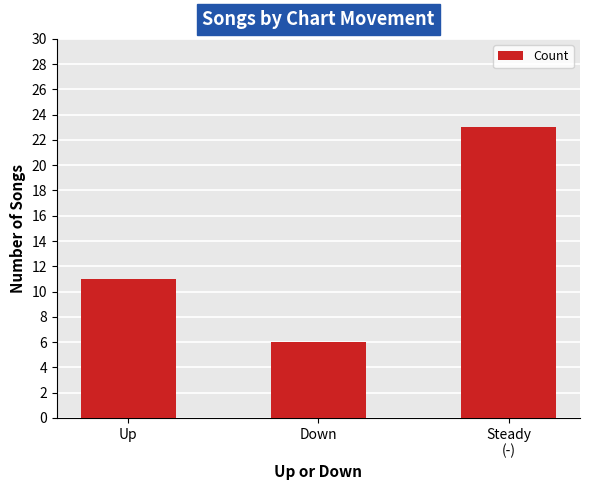

How many values are between 6 and 23?

3